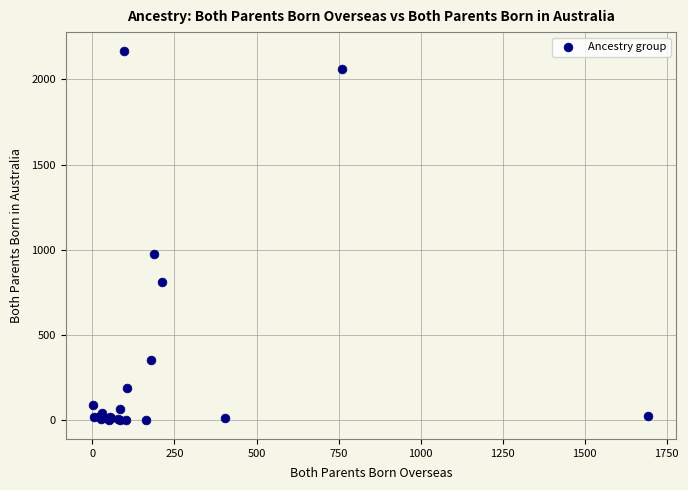

What Y value in the scatter plot is closest to 1084?

975